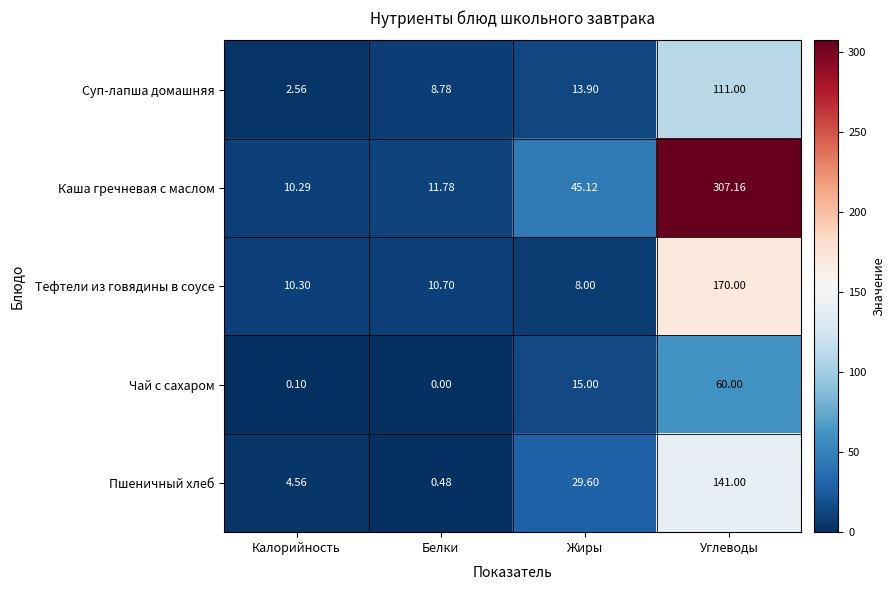

Rank the series by their maximum value, from lowest to highest.

Чай с сахаром, Суп-лапша домашняя, Пшеничный хлеб, Тефтели из говядины в соусе, Каша гречневая с маслом